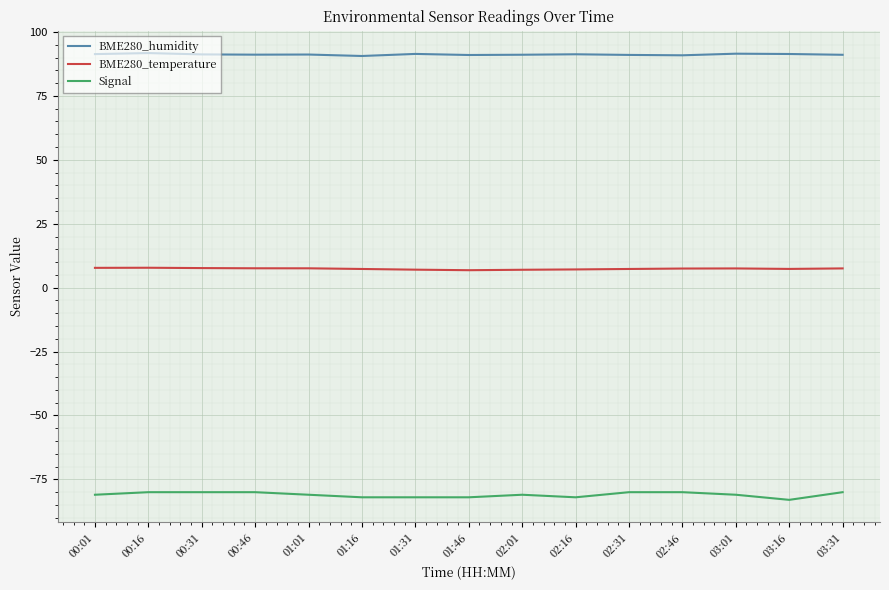

Is it true that BME280_humidity equals 91.3 at 00:01?

True